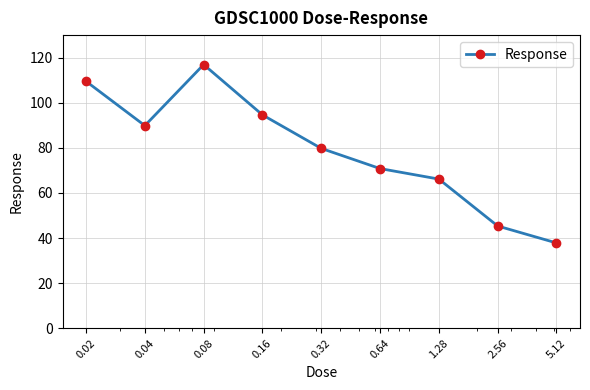

What is the difference between the maximum and minimum values?

79.1